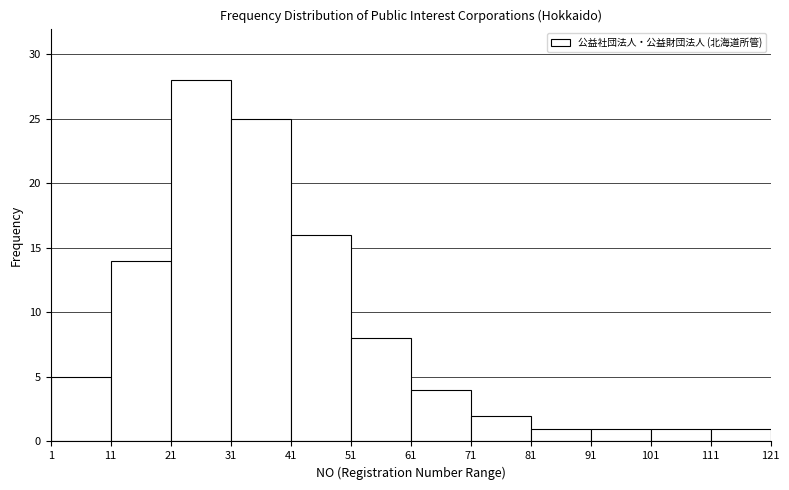

How tall is the bar that spans 11 to 21 on the x-axis? The values are not printed on the chart, so give them approximately, as read against the axis.

14